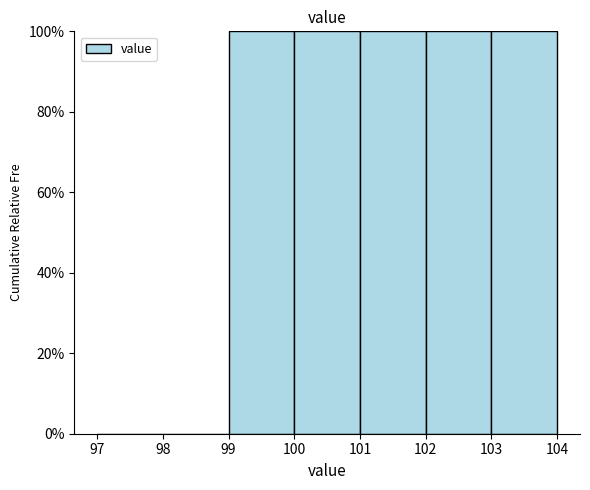

Reading left to right, list every bar in this chart as the range it spans on the x-axis followed by its height. The values are not printed on the chart, so give them approximately, as read against the axis.

97 to 98: 0
98 to 99: 0
99 to 100: 100
100 to 101: 100
101 to 102: 100
102 to 103: 100
103 to 104: 100